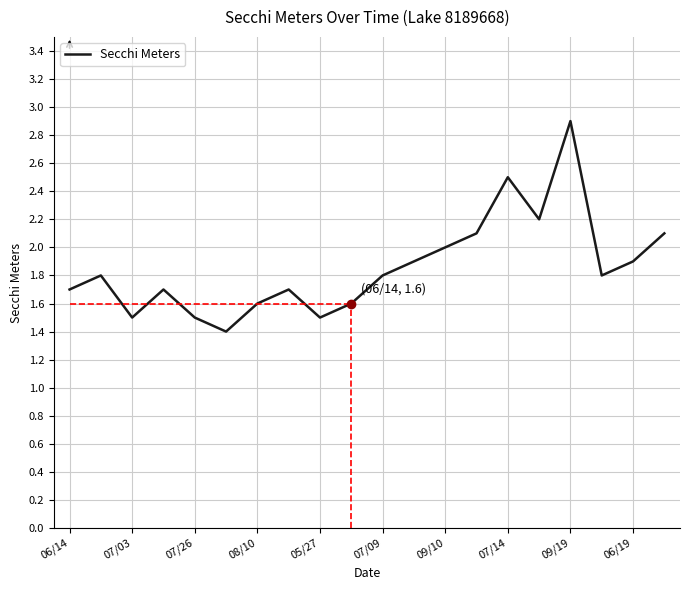

What is the difference between the maximum and minimum values?

1.5